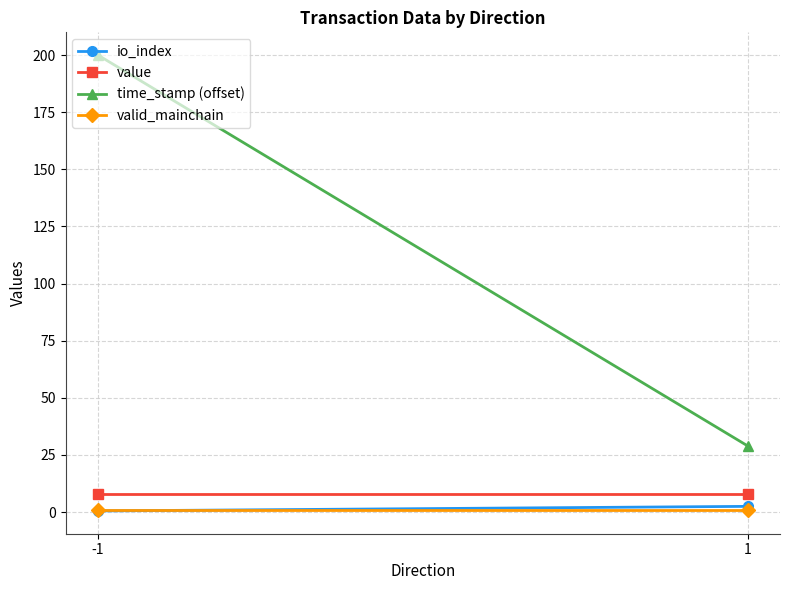

At how many categories does at least one series exceed 53?

1